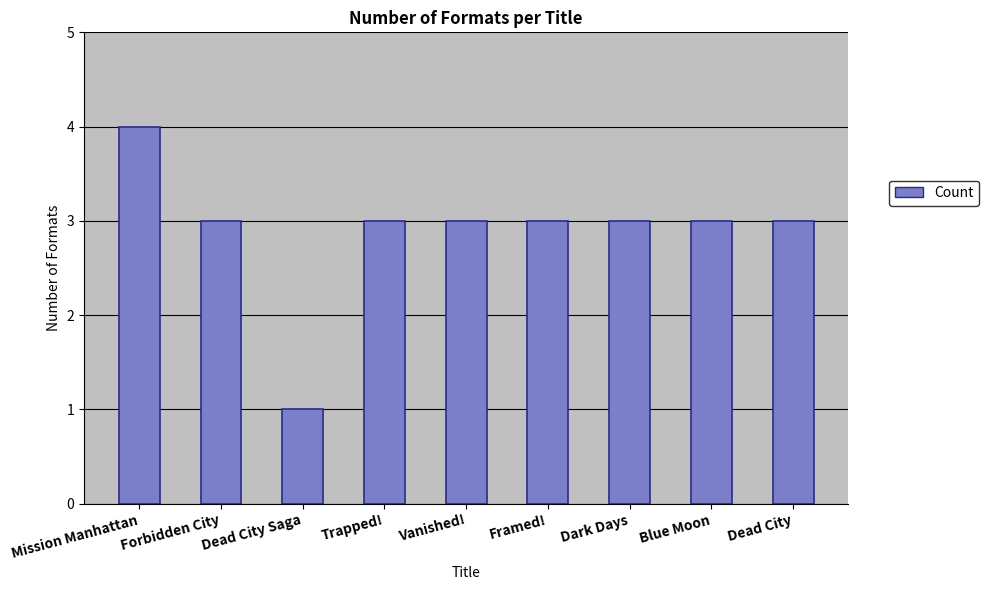

What is the difference between the maximum and minimum values?

3